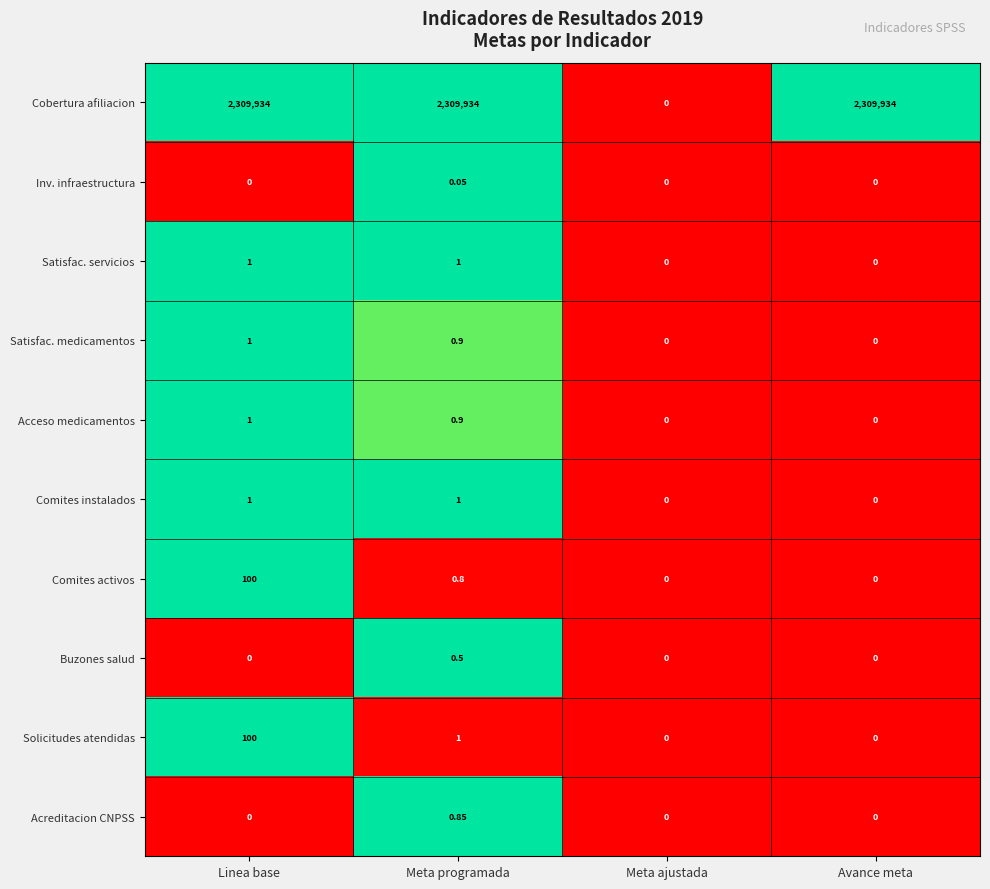

Which series has the largest range (max minus min)?

Cobertura afiliacion